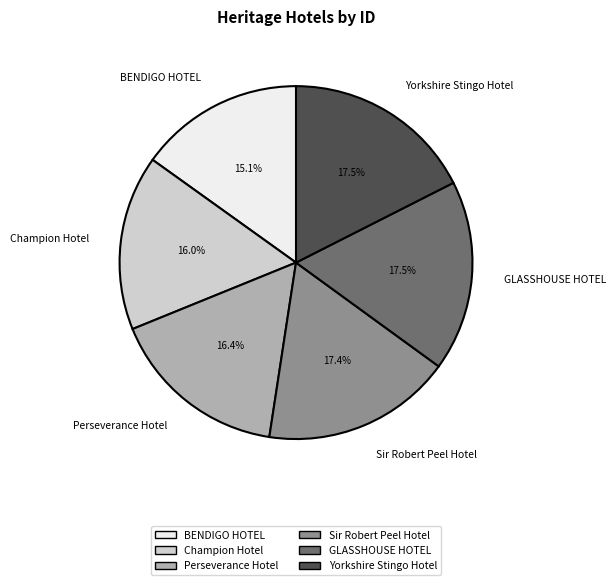

Is BENDIGO HOTEL the majority of the pie?

No